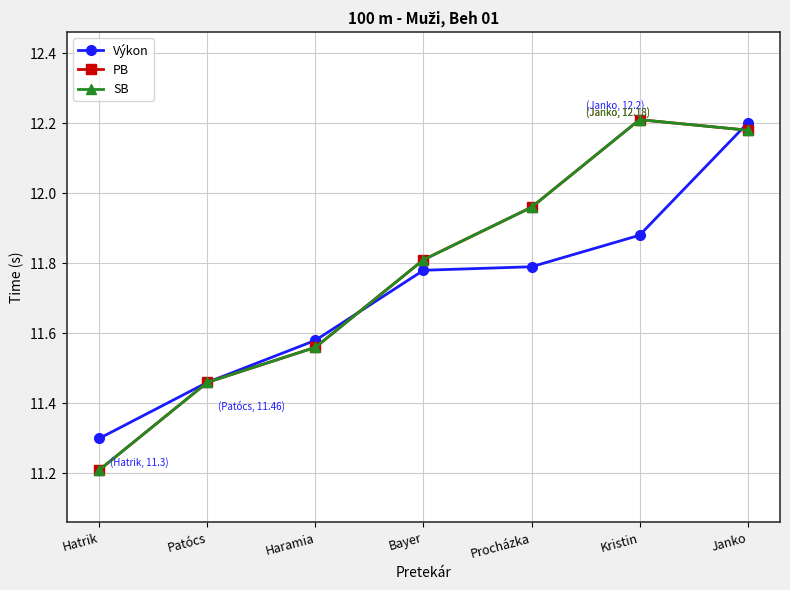

Does the chart display data point markers on the line(s)?

Yes